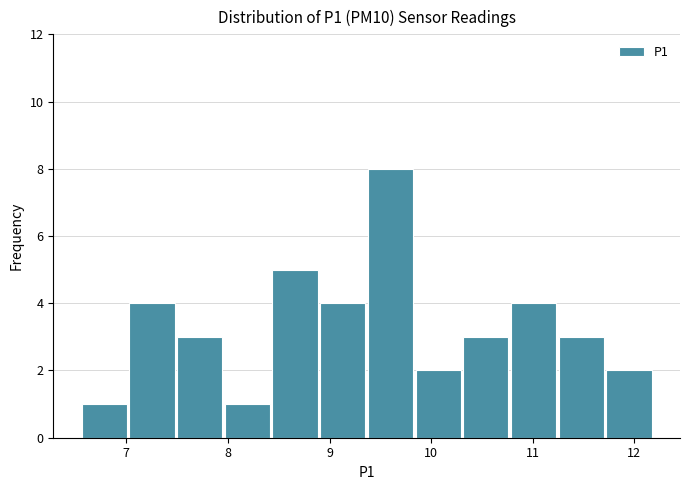

How tall is the bar that spans 11.2 to 11.7 on the x-axis? Neither the bar edges nor the heights are printed on the chart, so give them approximately, as read against the axes.

3